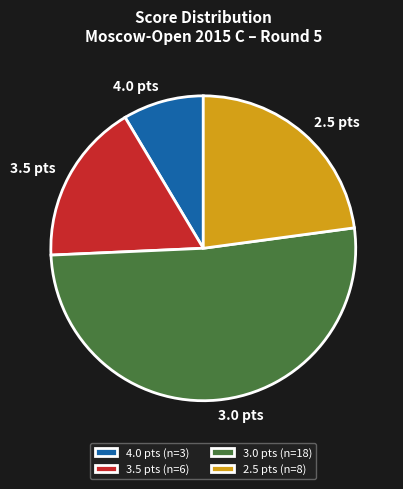

Is there a majority slice in this chart?

Yes